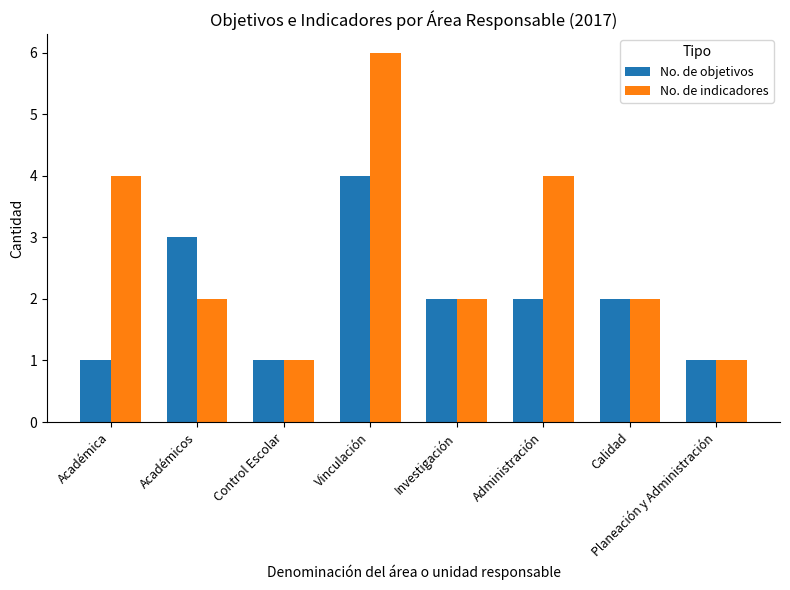

The value of No. de objetivos at Calidad is 2. True or false?

True